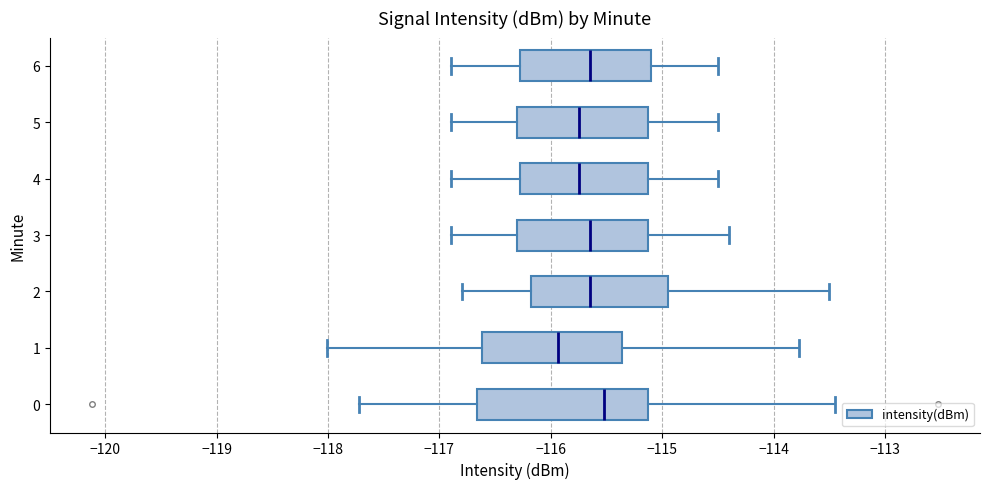

Reading bottom to top, read every box against the x-axis: the position of its median line, the range the box covers, and the ends of its whiskers. The values are not printed on the chart, so give them approximately, as read against the axis.

0: median -115.5, box -116.7 to -115.1, whiskers -117.7 to -113.5
1: median -115.9, box -116.6 to -115.4, whiskers -118.0 to -113.8
2: median -115.6, box -116.2 to -114.9, whiskers -116.8 to -113.5
3: median -115.6, box -116.3 to -115.1, whiskers -116.9 to -114.4
4: median -115.7, box -116.3 to -115.1, whiskers -116.9 to -114.5
5: median -115.7, box -116.3 to -115.1, whiskers -116.9 to -114.5
6: median -115.6, box -116.3 to -115.1, whiskers -116.9 to -114.5